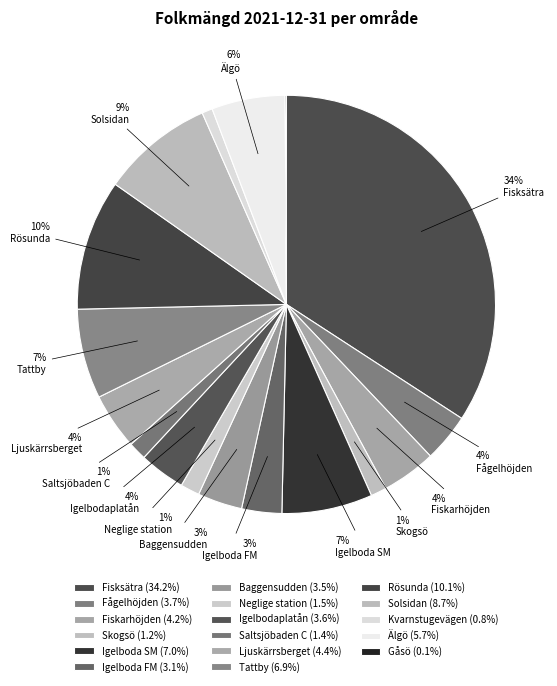

Does Fiskarhöjden account for over 50% of the chart?

No